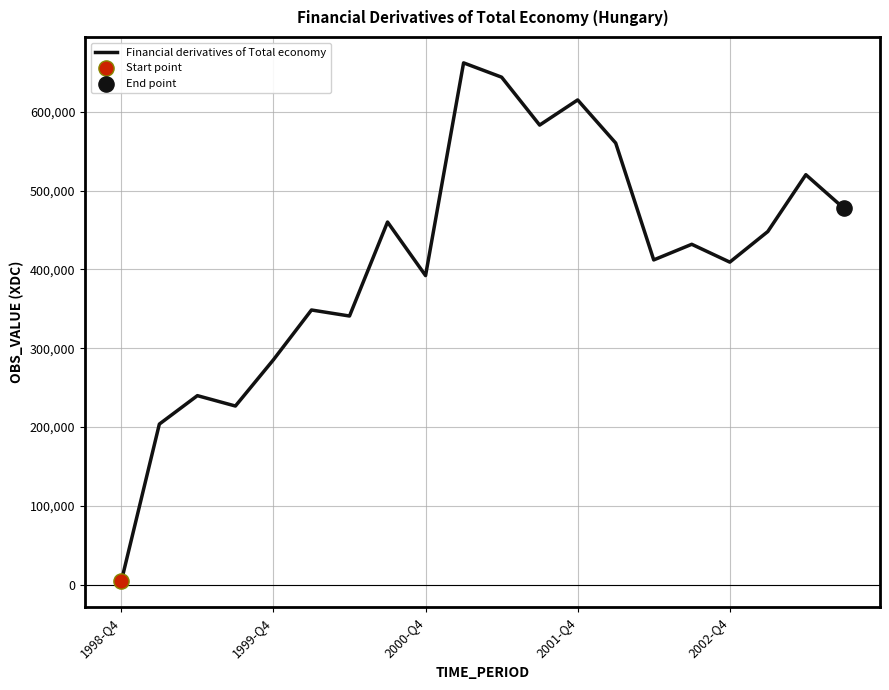

What is the difference between the maximum and minimum values?

657742